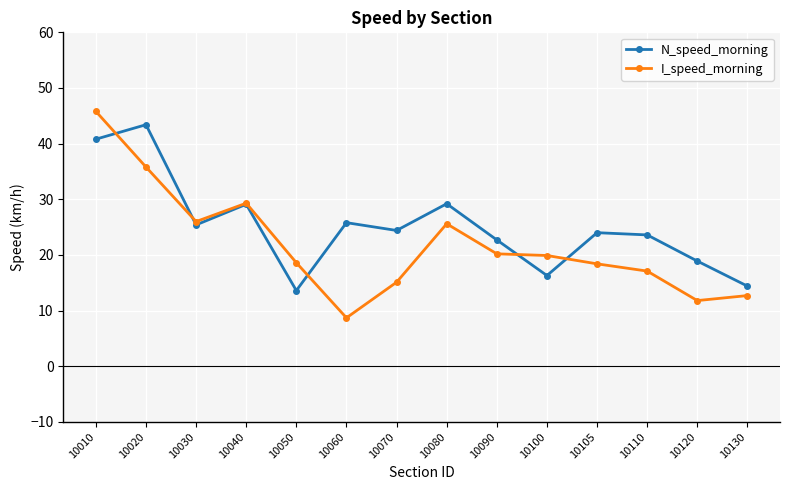

What is the total value across all series at 10030?

51.4